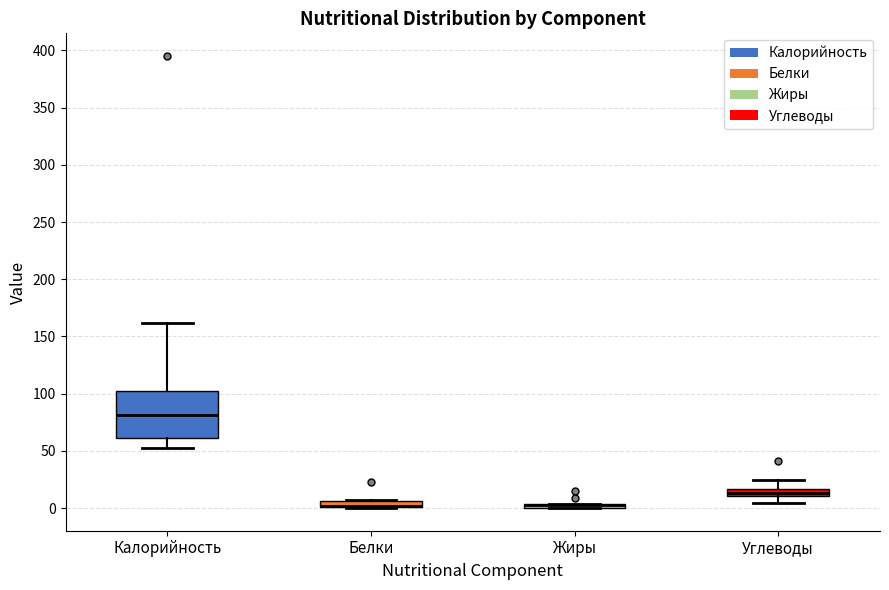

Which box is the tallest, from its lower edge to its upper edge?

Калорийность